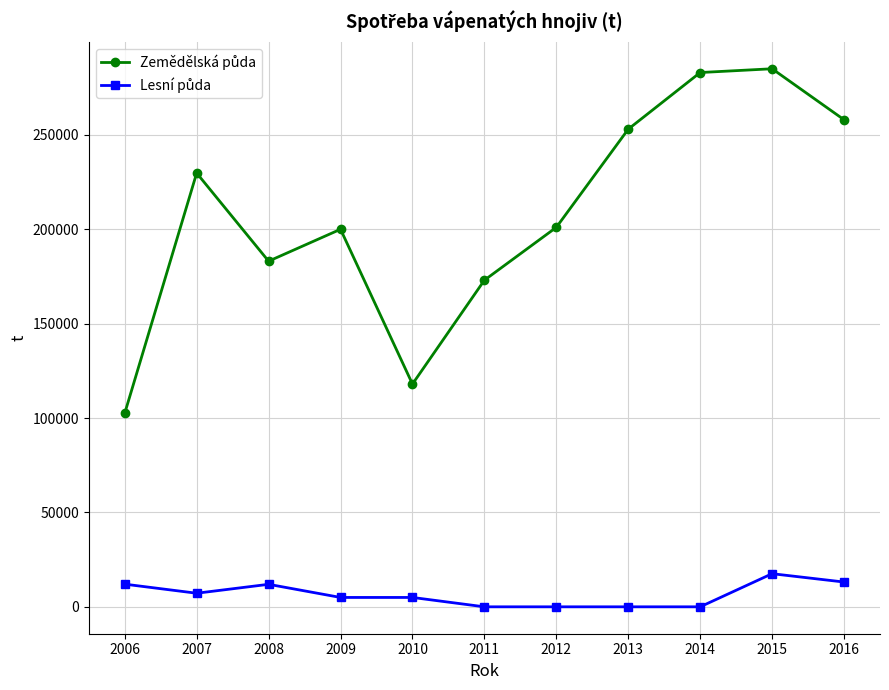

At how many categories does at least one series exceed 25907?

11